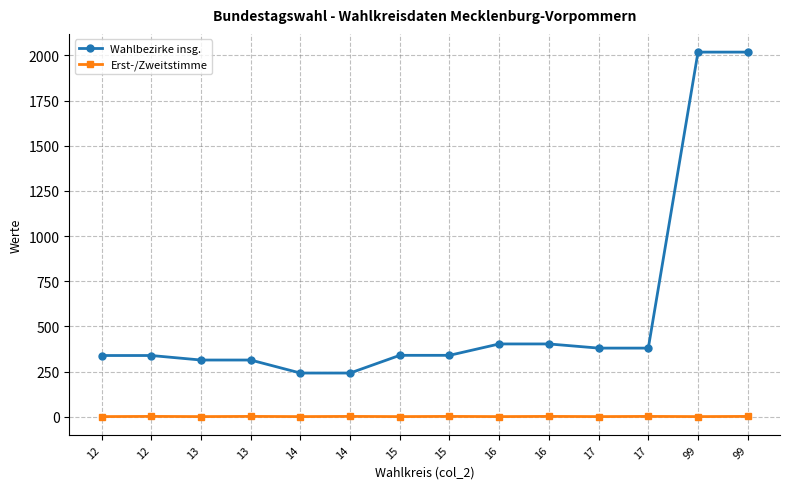

Does the chart have visible grid lines?

Yes